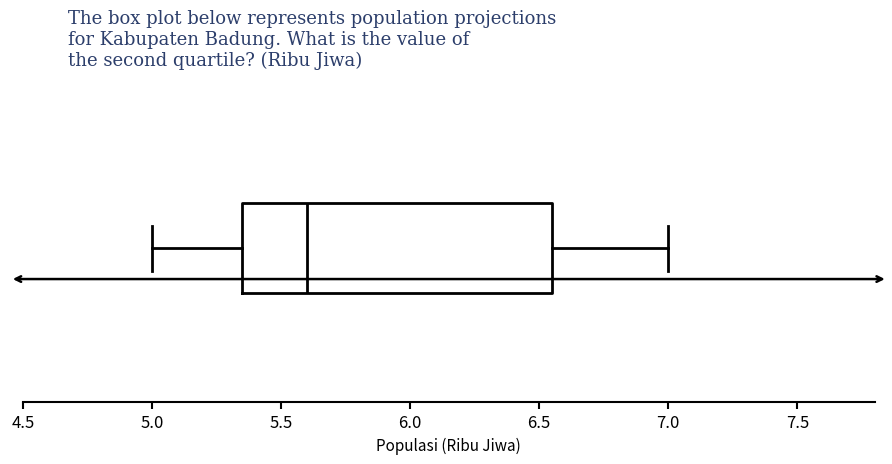

Transcribe this box plot: give where the median line is, the range the box spans, and where the two whiskers end, as read against the x-axis. The values are not printed on the chart, so give them approximately, as read against the axis.

median 5.60, box 5.35 to 6.55, whiskers 5.00 to 7.00